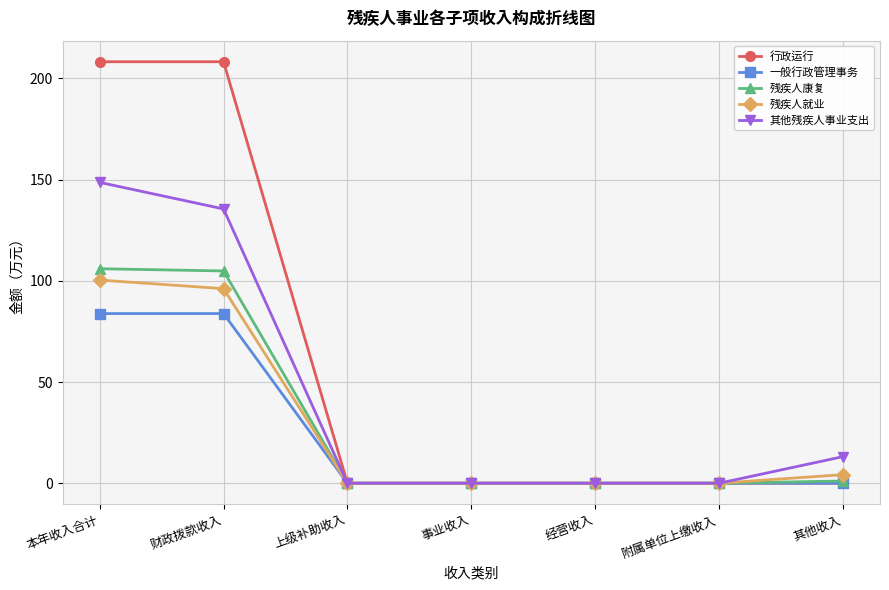

Reading left to right, transcribe all the data shown in this chart.

行政运行: 本年收入合计=208.2	财政拨款收入=208.2	上级补助收入=0.0	事业收入=0.0	经营收入=0.0	附属单位上缴收入=0.0	其他收入=0.0
一般行政管理事务: 本年收入合计=83.8	财政拨款收入=83.8	上级补助收入=0.0	事业收入=0.0	经营收入=0.0	附属单位上缴收入=0.0	其他收入=0.0
残疾人康复: 本年收入合计=106.0	财政拨款收入=104.9	上级补助收入=0.0	事业收入=0.0	经营收入=0.0	附属单位上缴收入=0.0	其他收入=1.1
残疾人就业: 本年收入合计=100.4	财政拨款收入=96.1	上级补助收入=0.0	事业收入=0.0	经营收入=0.0	附属单位上缴收入=0.0	其他收入=4.2
其他残疾人事业支出: 本年收入合计=148.6	财政拨款收入=135.5	上级补助收入=0.0	事业收入=0.0	经营收入=0.0	附属单位上缴收入=0.0	其他收入=13.1